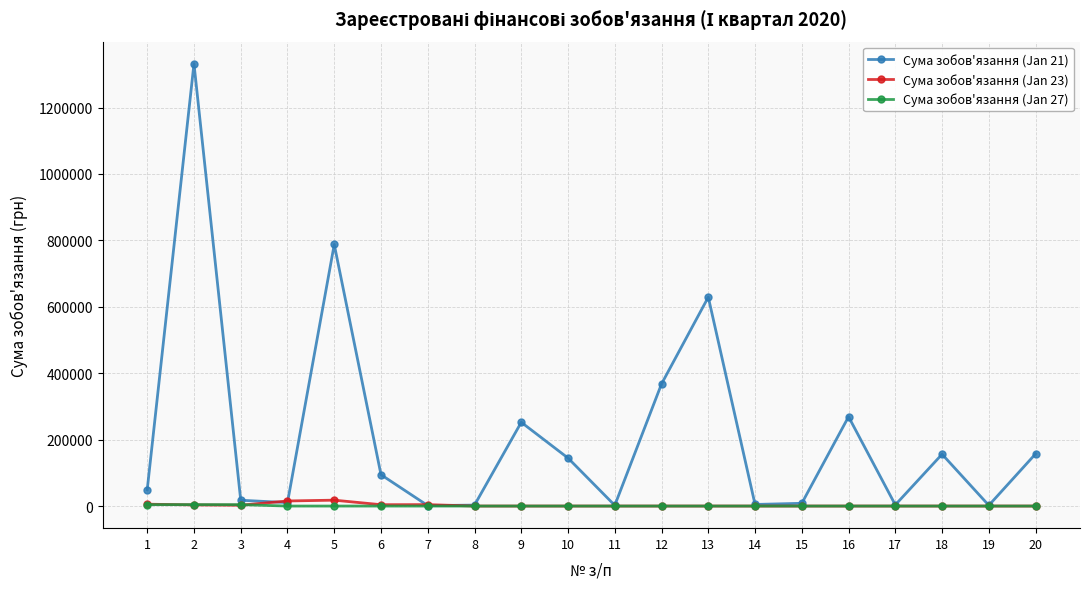

Which series has the largest range (max minus min)?

Сума зобов'язання (Jan 21)